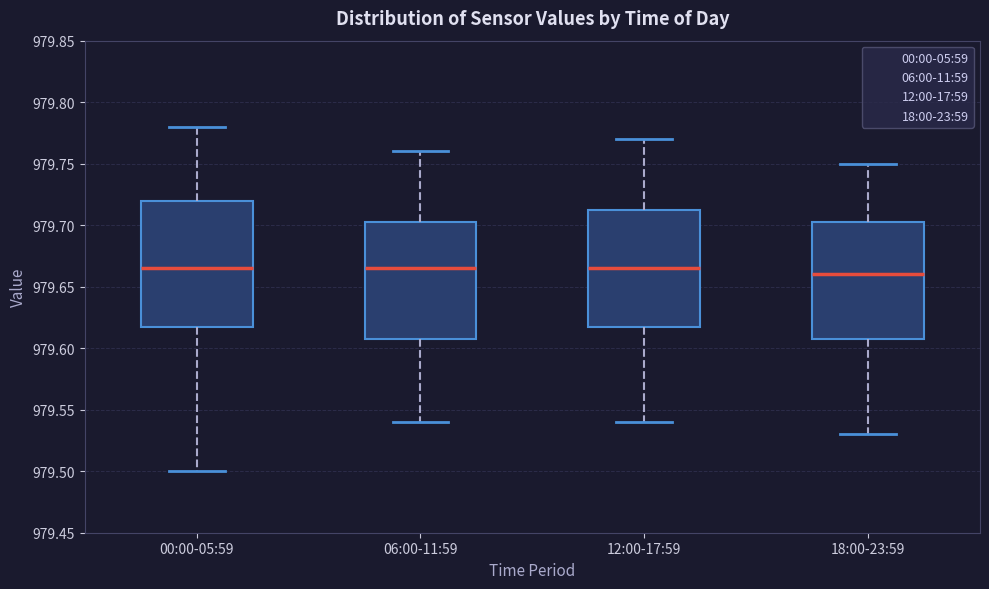

Where does the lower whisker of the box for 12:00-17:59 end on the y-axis? The values are not printed on the chart, so give them approximately, as read against the axis.

979.540